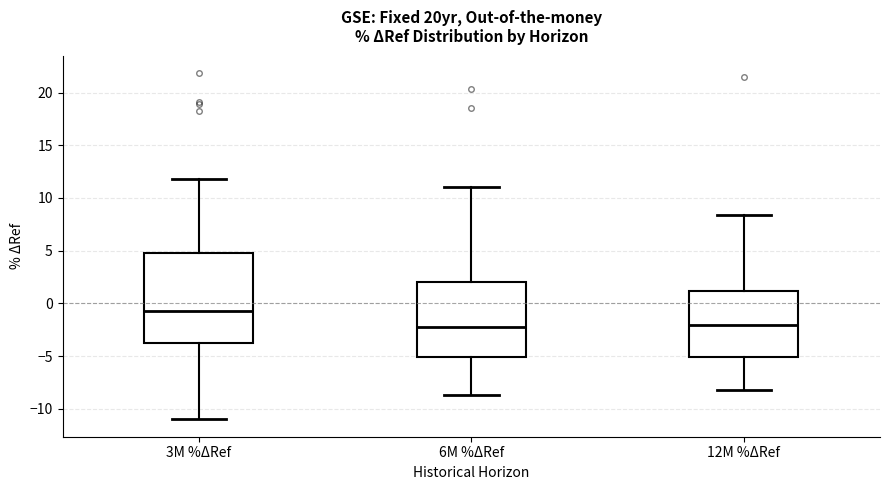

Which box is the tallest, from its lower edge to its upper edge?

3M %ΔRef